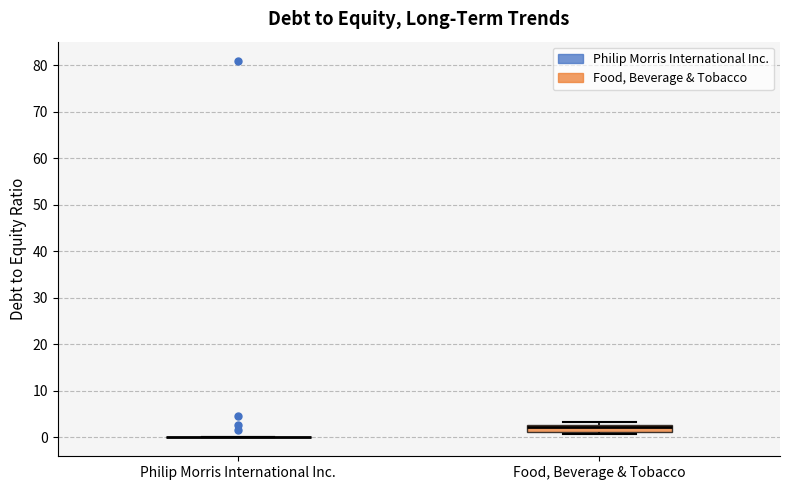

Comparing the boxes themselves (not the whiskers), which one is the tallest?

Food, Beverage & Tobacco